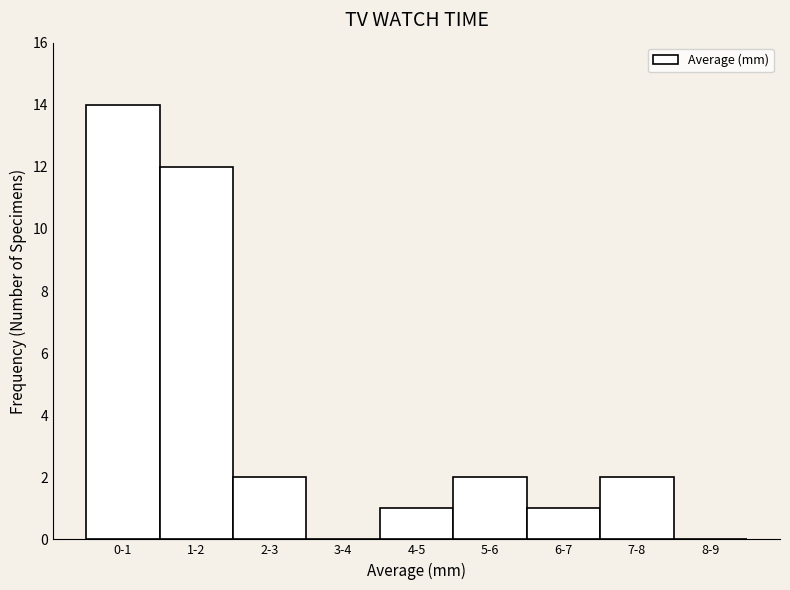

Reading left to right, extract all data points from this chart.

0-1=14	1-2=12	2-3=2	3-4=0	4-5=1	5-6=2	6-7=1	7-8=2	8-9=0